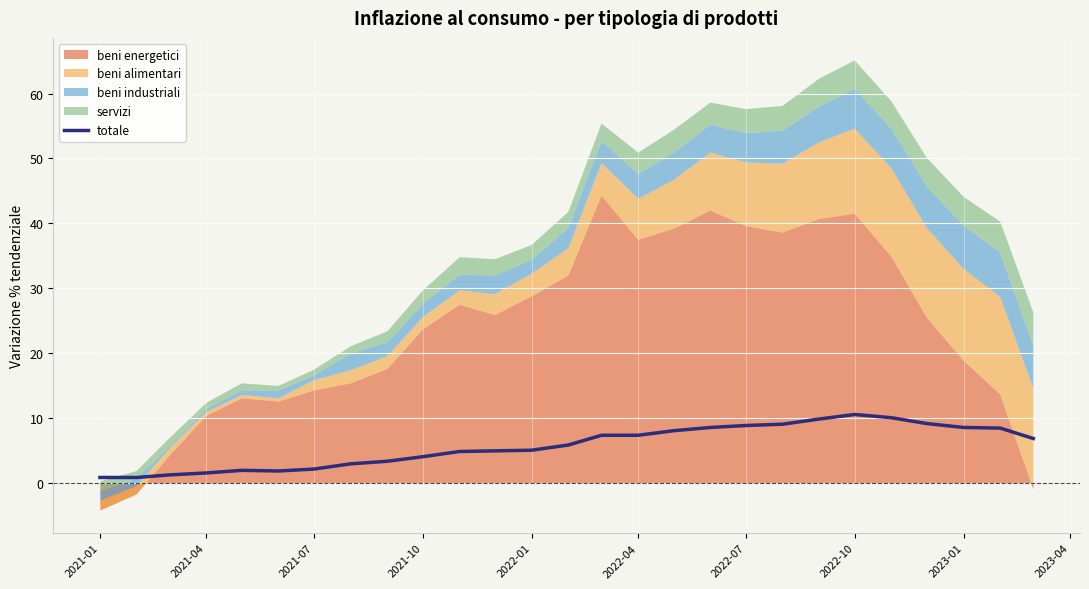

What is the smallest value displayed?

0.9